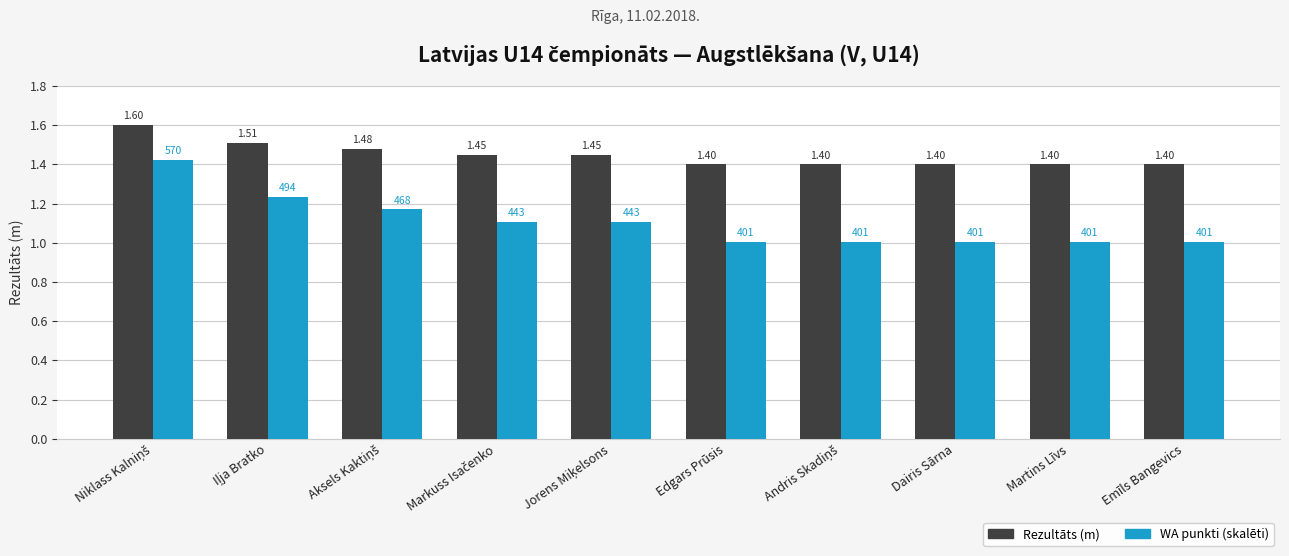

Rank the series by their maximum value, from highest to lowest.

Rezultāts (m), WA punkti (skalēti)